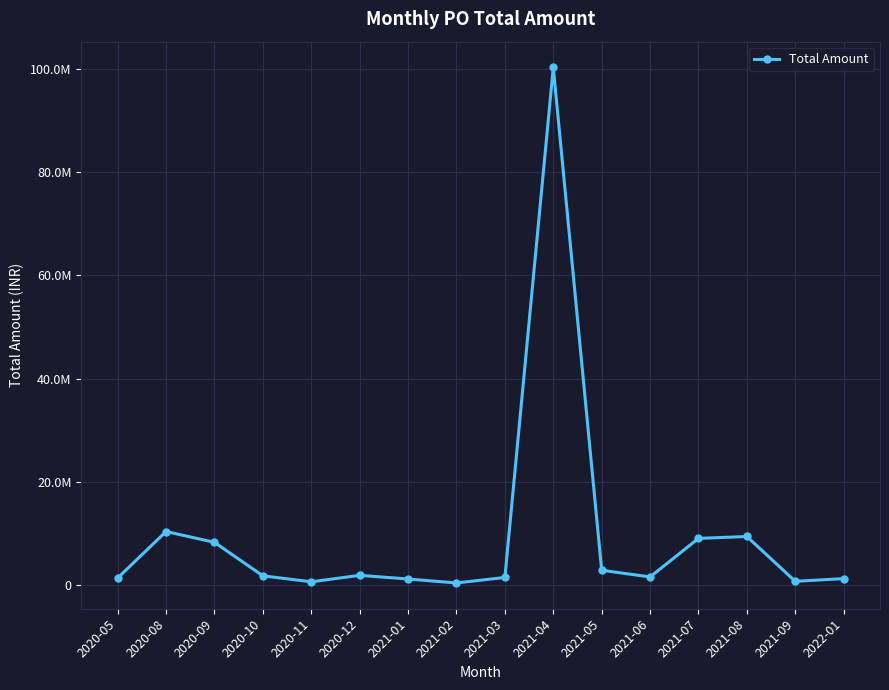

What value does the data have at 2021-04?

100300000.0